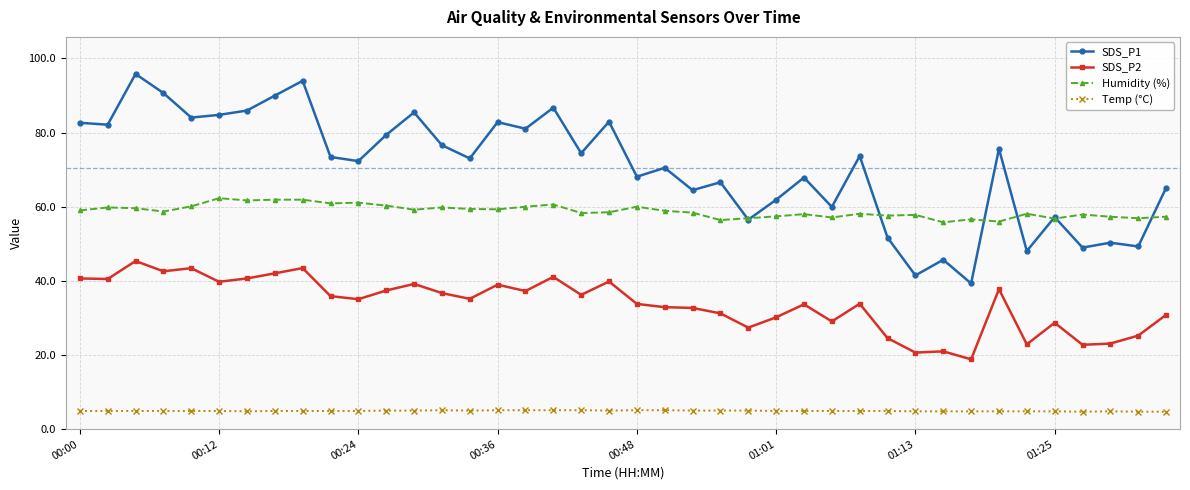

Rank the series by their average value, from lowest to highest.

Temp (°C), SDS_P2, Humidity (%), SDS_P1